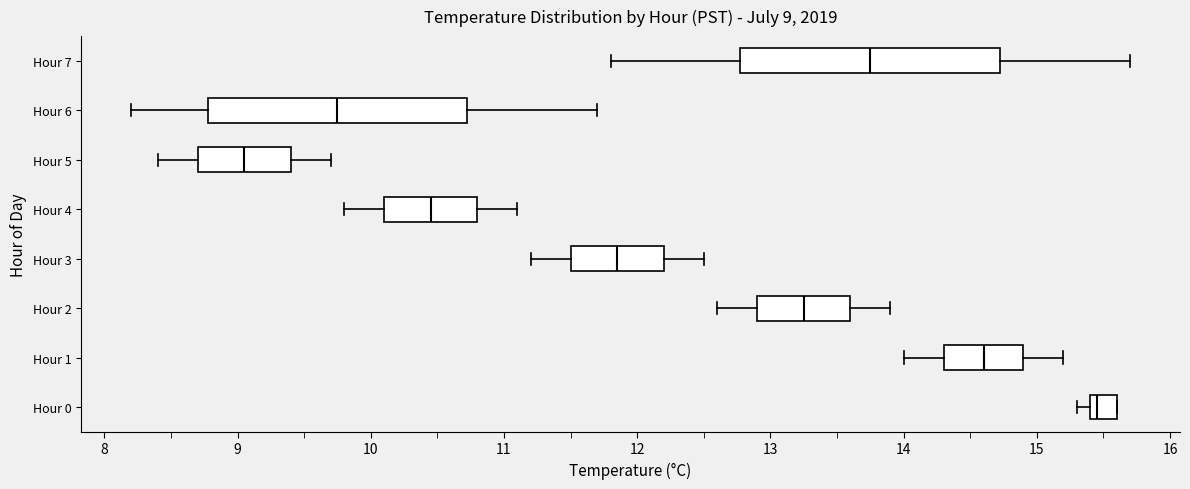

Which box has the furthest to the right median line?

Hour 0